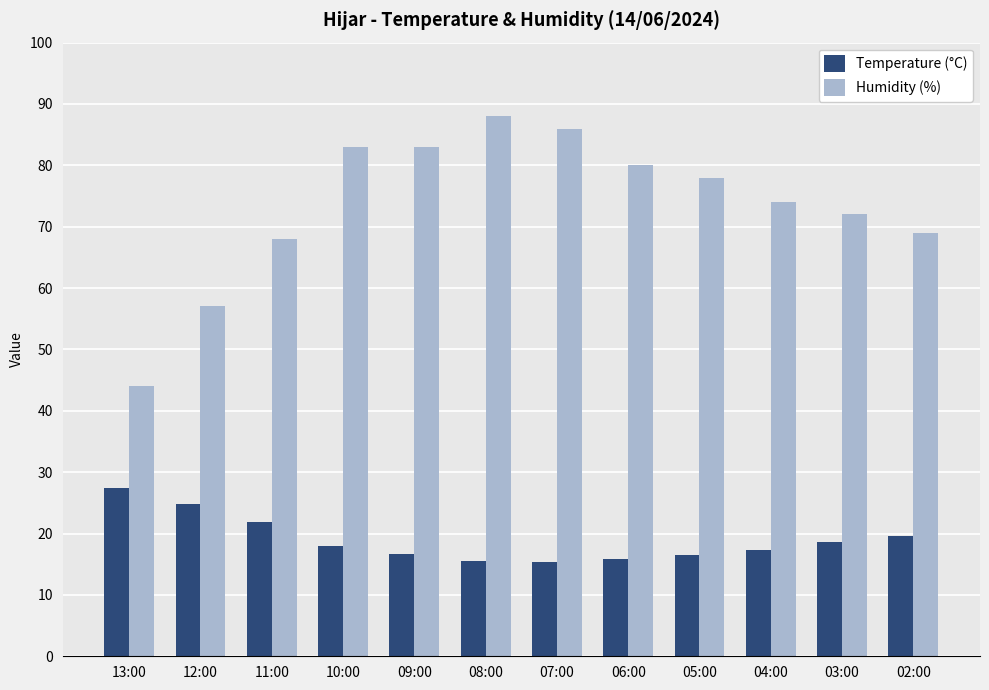

What value does the Temperature (°C) series have at 03:00?

18.6